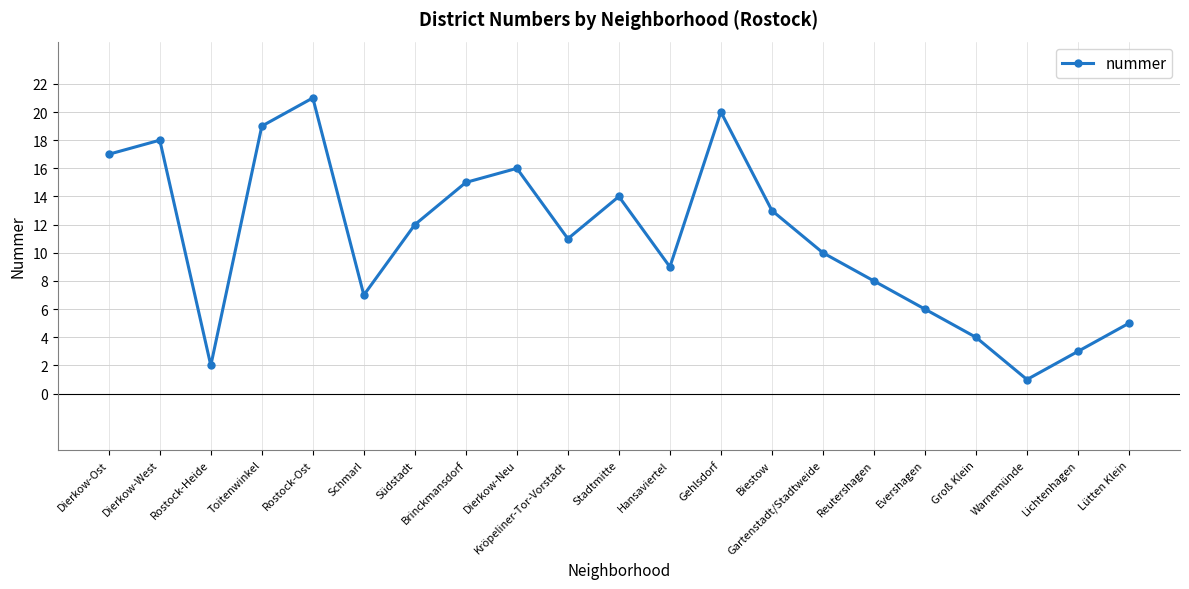

What position from the left is Stadtmitte?

11